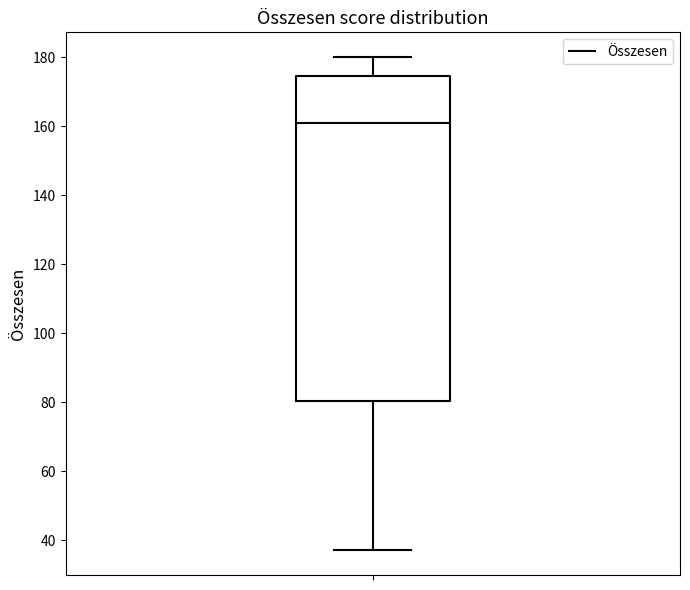

Transcribe this box plot: give where the median line is, the range the box spans, and where the two whiskers end, as read against the y-axis. The values are not printed on the chart, so give them approximately, as read against the axis.

median 162, box 80 to 174, whiskers 38 to 180